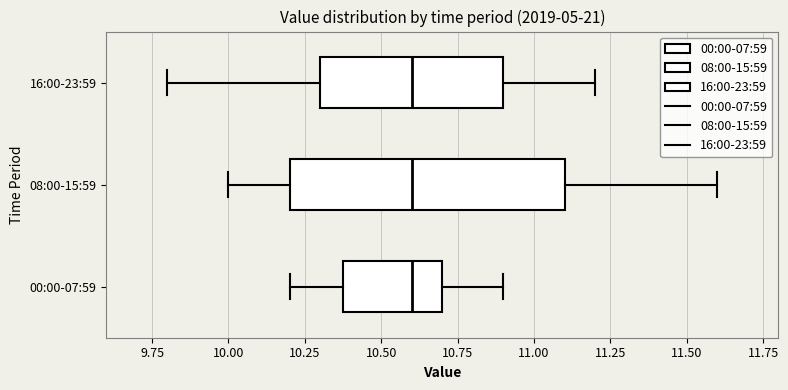

Reading bottom to top, transcribe this box plot: for each box, give where its median line is, the range the box spans, and where its two whiskers end, as read against the x-axis. The values are not printed on the chart, so give them approximately, as read against the axis.

00:00-07:59: median 10.6, box 10.4 to 10.7, whiskers 10.2 to 10.9
08:00-15:59: median 10.6, box 10.2 to 11.1, whiskers 10.0 to 11.6
16:00-23:59: median 10.6, box 10.3 to 10.9, whiskers 9.8 to 11.2